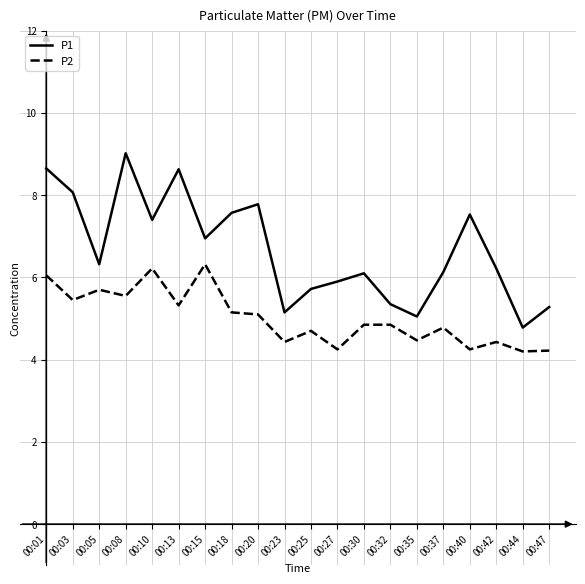

Which series has the largest range (max minus min)?

P1